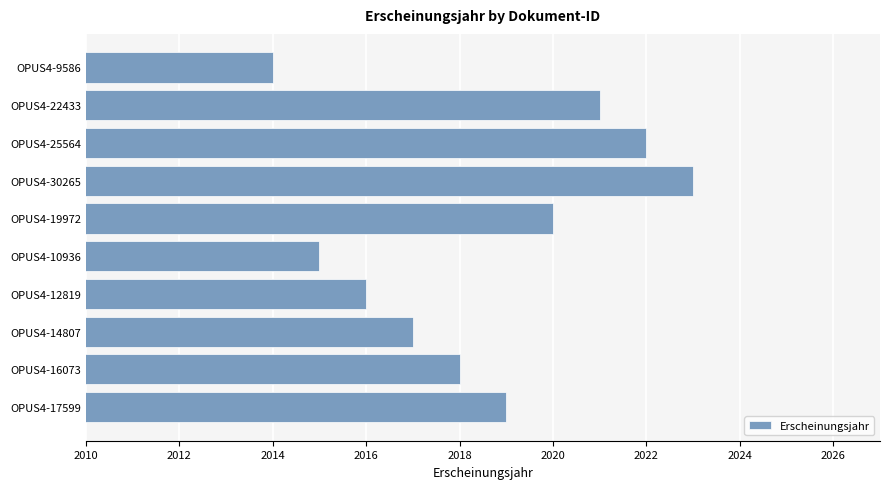

At which label is the value closest to 2018?

OPUS4-16073